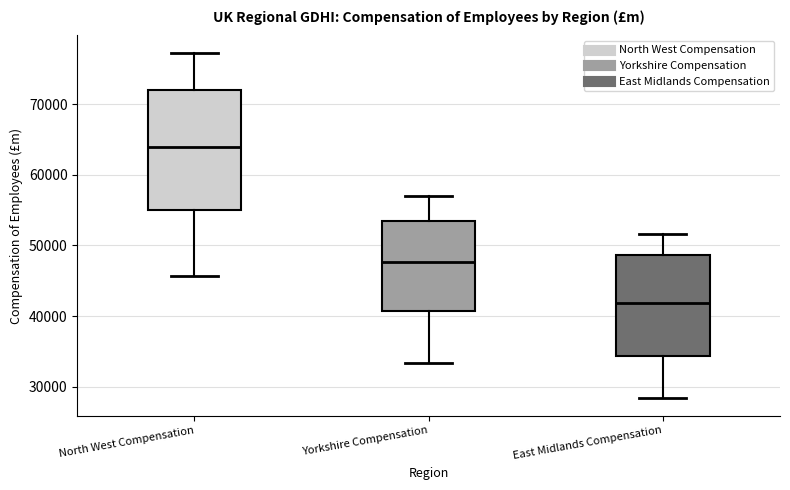

Which box is the tallest, from its lower edge to its upper edge?

North West Compensation